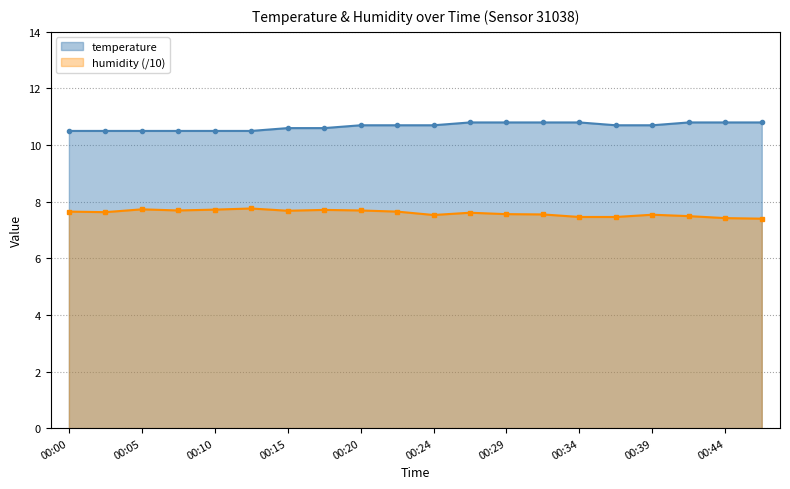

How many lines are shown in the chart?

2